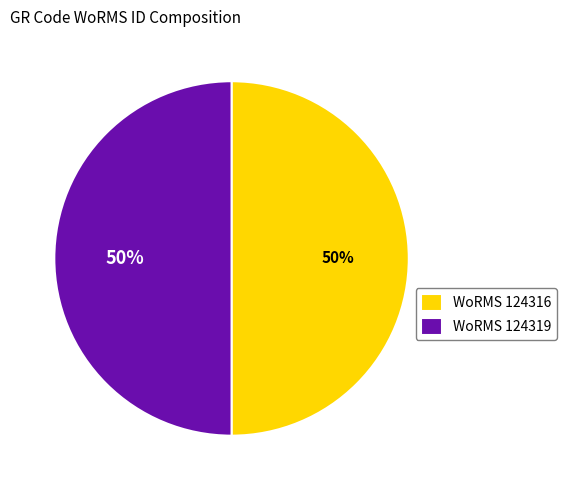

What is the ratio of the value at WoRMS 124316 to the value at WoRMS 124319?

1.0